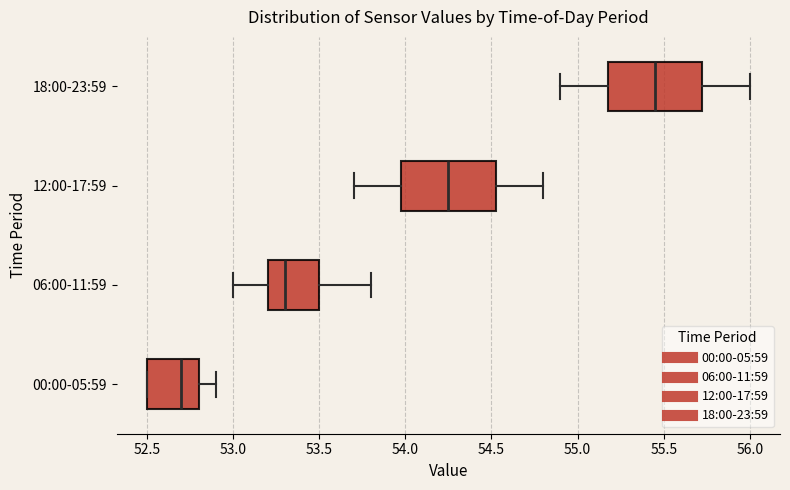

Which box has the furthest to the right median line?

18:00-23:59